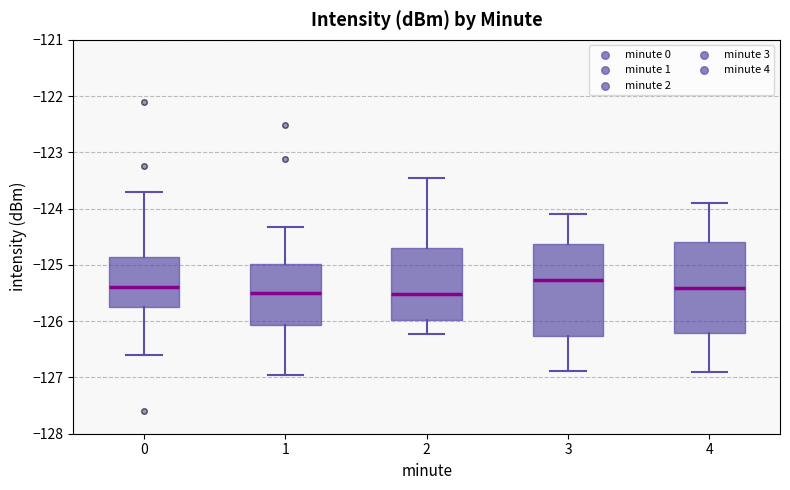

Where is the upper edge of the box at x = 3 on the y-axis? The values are not printed on the chart, so give them approximately, as read against the axis.

-124.6